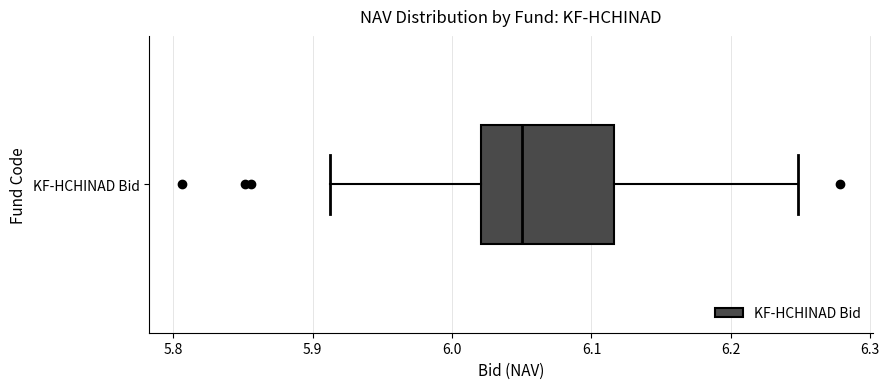

Transcribe this box plot: give where the median line is, the range the box spans, and where the two whiskers end, as read against the x-axis. The values are not printed on the chart, so give them approximately, as read against the axis.

median 6.05, box 6.02 to 6.12, whiskers 5.91 to 6.25